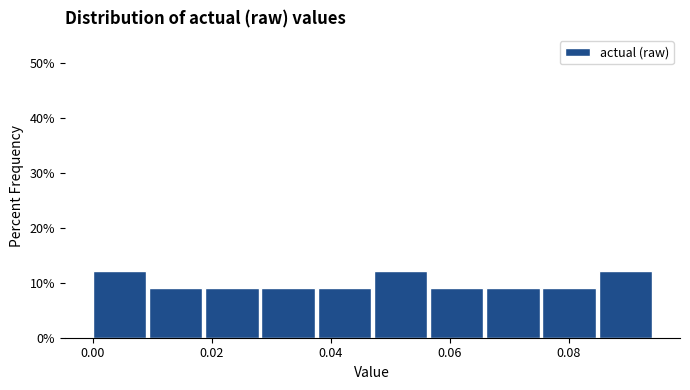

Reading left to right, transcribe this chart: for each bar, give the range it covers on the x-axis and its height. Neither the bar edges nor the heights are printed on the chart, so give them approximately, as read against the axes.

0.000 to 0.010: 12
0.010 to 0.018: 9
0.018 to 0.028: 9
0.028 to 0.038: 9
0.038 to 0.048: 9
0.048 to 0.056: 12
0.056 to 0.066: 9
0.066 to 0.076: 9
0.076 to 0.086: 9
0.086 to 0.094: 12